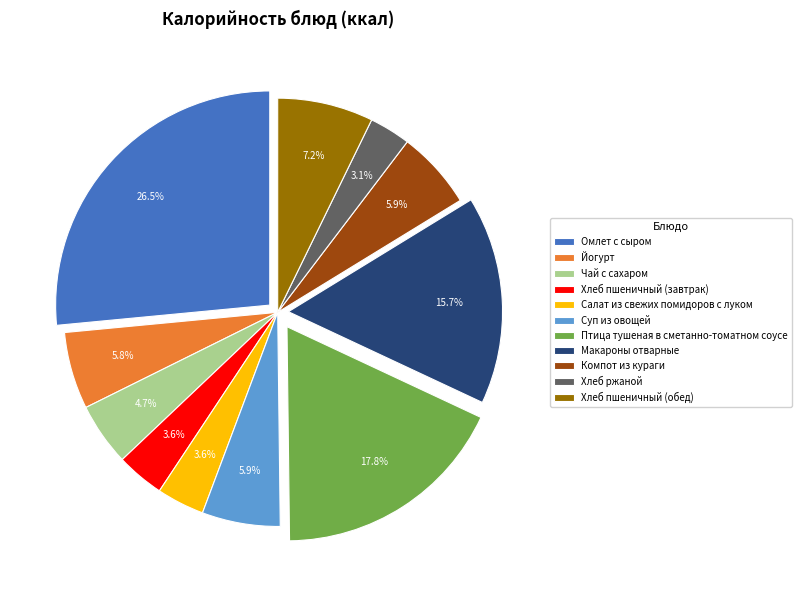

Does any single category account for the majority?

No